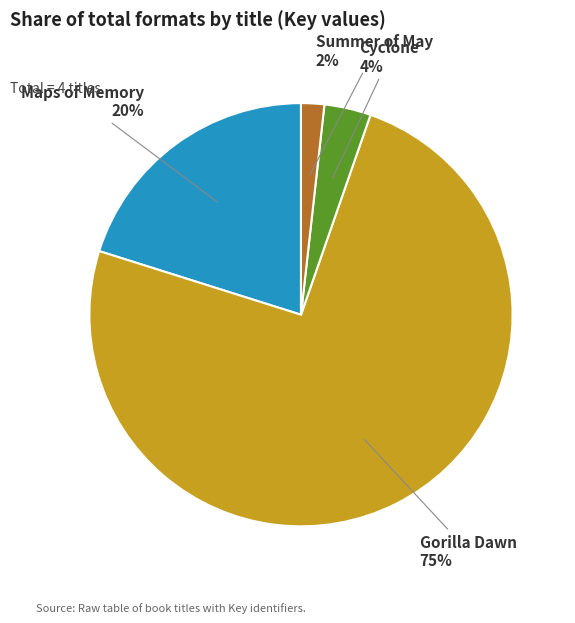

To the nearest percent, what percentage of the pie is Cyclone?

4%